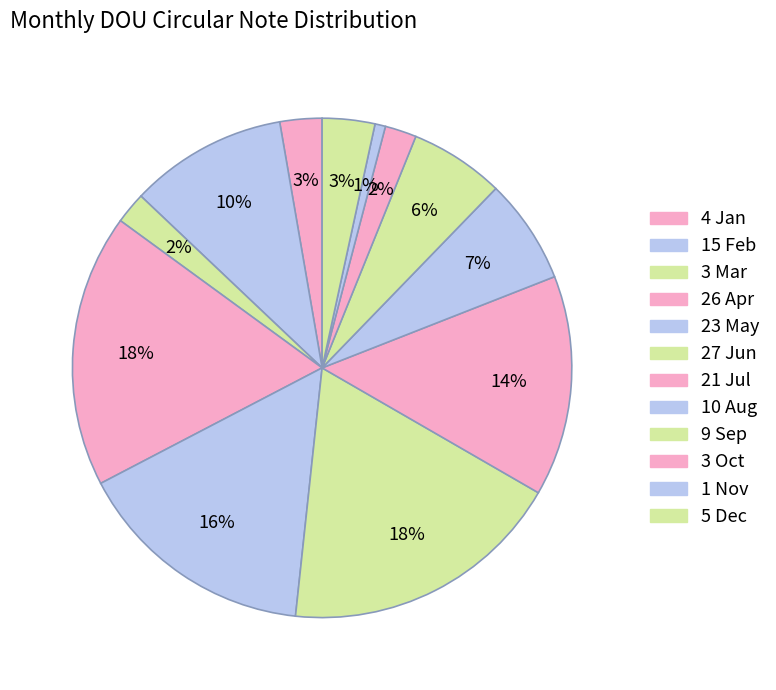

How many segments does this pie chart have?

12